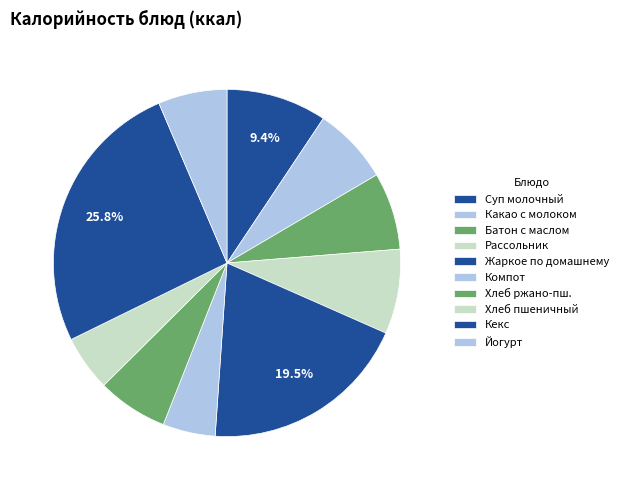

Rank the categories by value from lowest to highest.

Компот сух/фрукты, Хлеб пшеничный, Йогурт, Хлеб ржано-пшеничный, Какао с молоком, Батон с маслом, Рассольник на курином бульоне, Суп молочный с макаронными изделиями, Жаркое по домашнему, Кекс